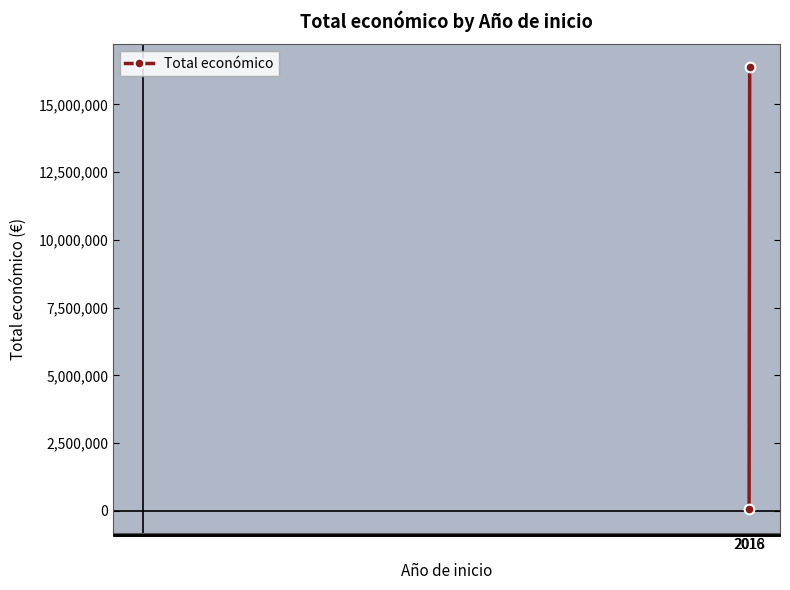

What is the difference between the values at 2018 and 2016?

16327524